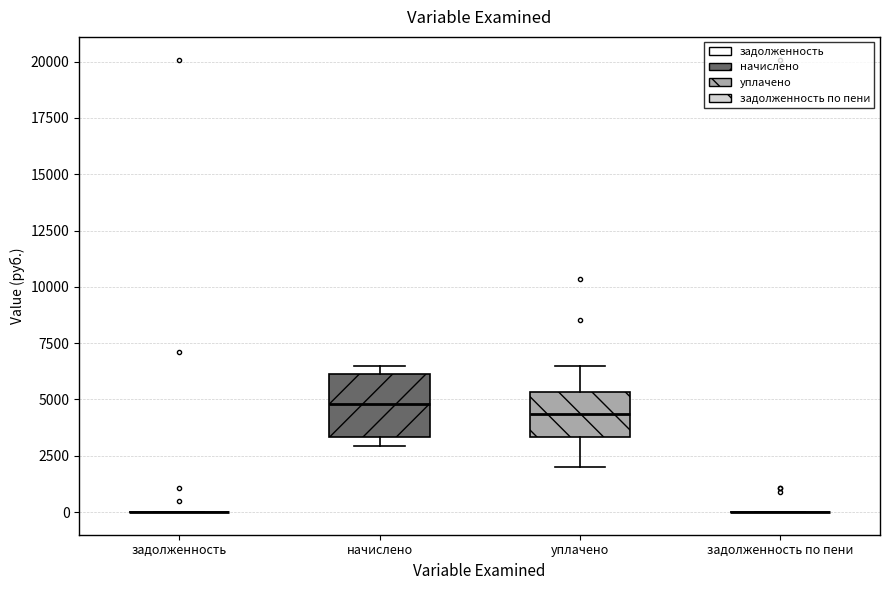

Reading left to right, read every box against the y-axis: the position of its median line, the range the box covers, and the ends of its whiskers. The values are not printed on the chart, so give them approximately, as read against the axis.

задолженность: box collapsed to a line at 0, whiskers 0 to 0
начислено: median 5000, box 3500 to 6000, whiskers 3000 to 6500
уплачено: median 4500, box 3500 to 5500, whiskers 2000 to 6500
задолженность по пени: box collapsed to a line at 0, whiskers 0 to 0